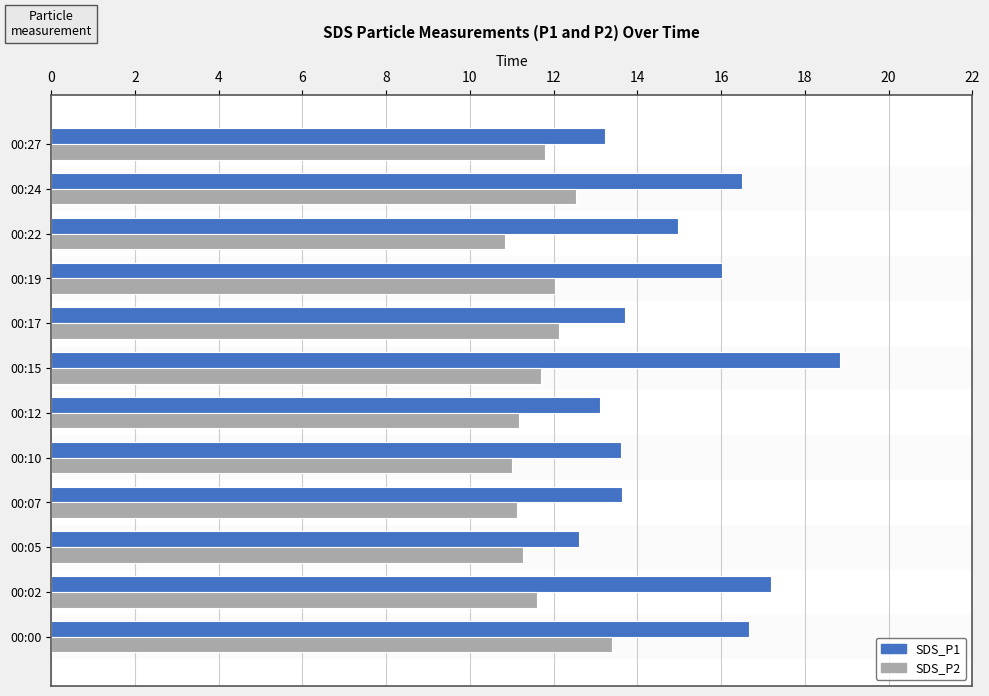

What is the maximum value shown in the chart?

18.8